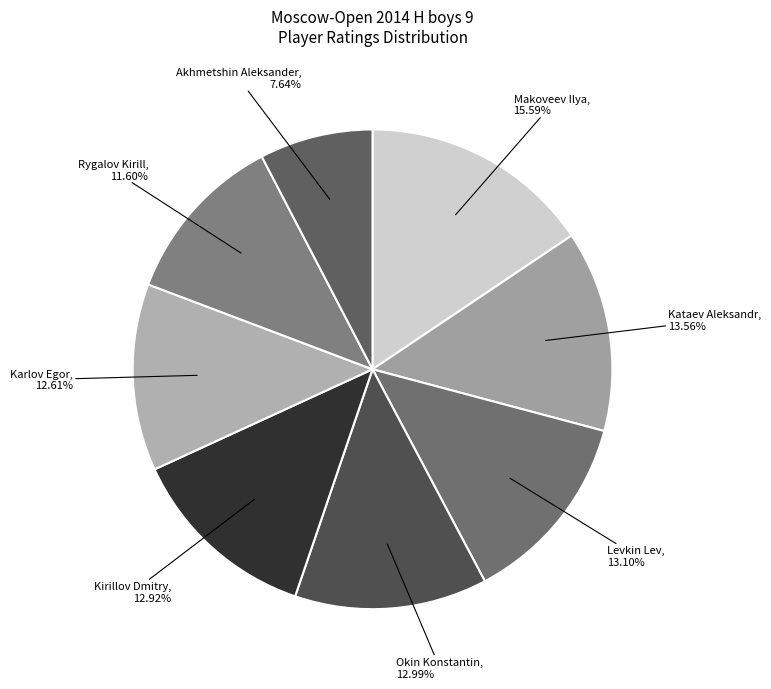

Is it true that Kataev Aleksandr is 28% of the pie?

False